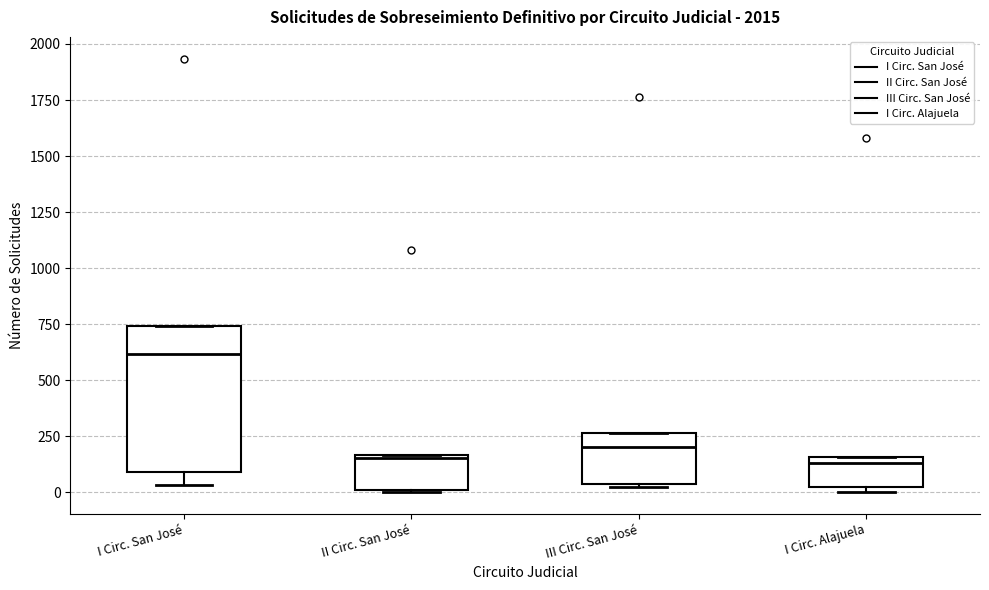

Where is the lower edge of the box for I Circ. Alajuela on the y-axis? The values are not printed on the chart, so give them approximately, as read against the axis.

0